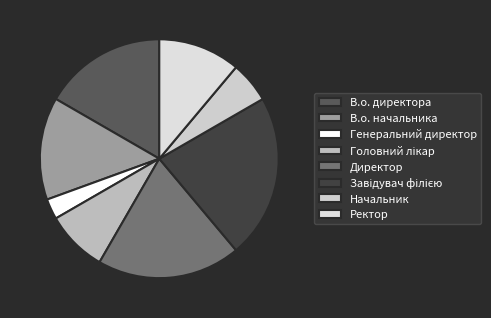

How many segments does this pie chart have?

8